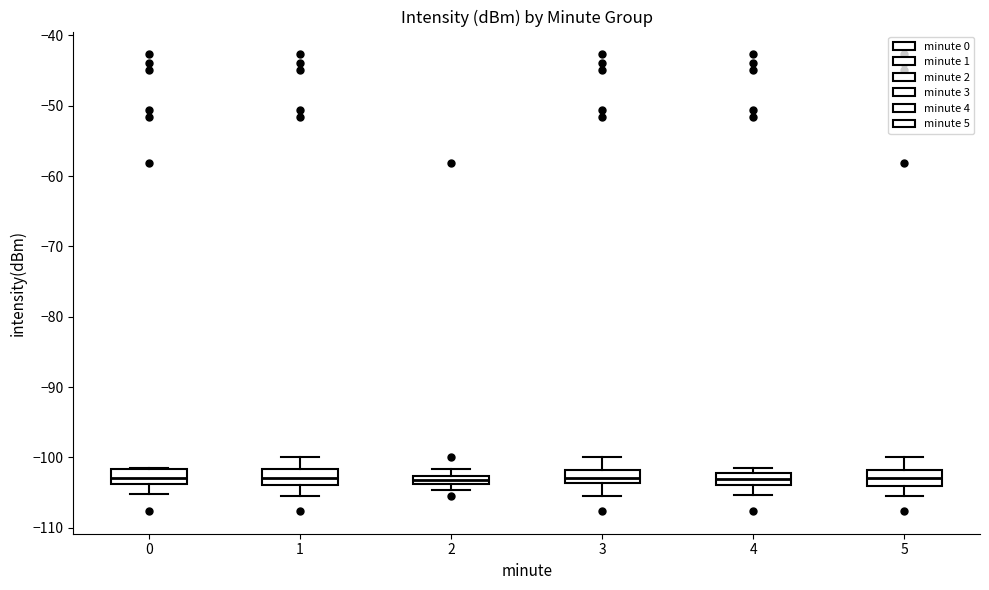

Where does the median line of the box at x = 5 sit on the y-axis? The values are not printed on the chart, so give them approximately, as read against the axis.

-103